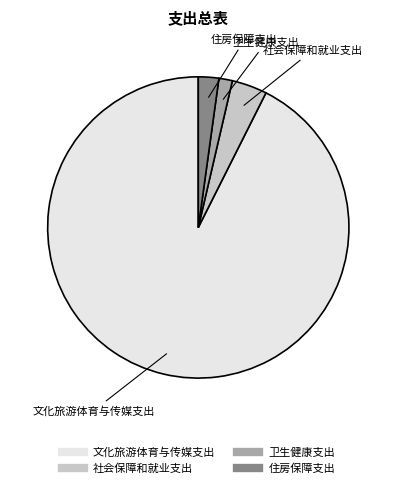

Is there a majority slice in this chart?

Yes